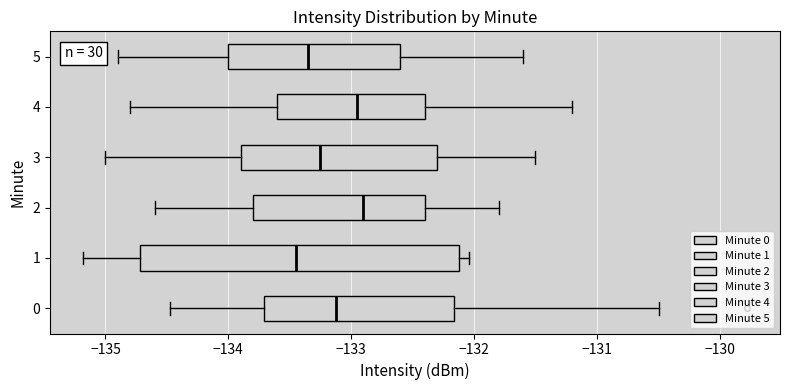

Reading bottom to top, transcribe this box plot: for each box, give where its median line is, the range the box spans, and where its two whiskers end, as read against the x-axis. The values are not printed on the chart, so give them approximately, as read against the axis.

0: median -133.1, box -133.7 to -132.2, whiskers -134.5 to -130.5
1: median -133.4, box -134.7 to -132.1, whiskers -135.2 to -132.0
2: median -132.9, box -133.8 to -132.4, whiskers -134.6 to -131.8
3: median -133.2, box -133.9 to -132.3, whiskers -135.0 to -131.5
4: median -132.9, box -133.6 to -132.4, whiskers -134.8 to -131.2
5: median -133.3, box -134.0 to -132.6, whiskers -134.9 to -131.6